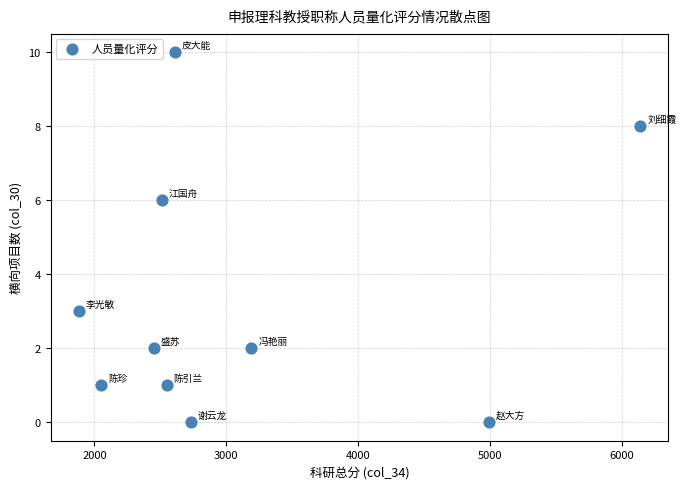

What is the range of Y values (max minus min)?

10